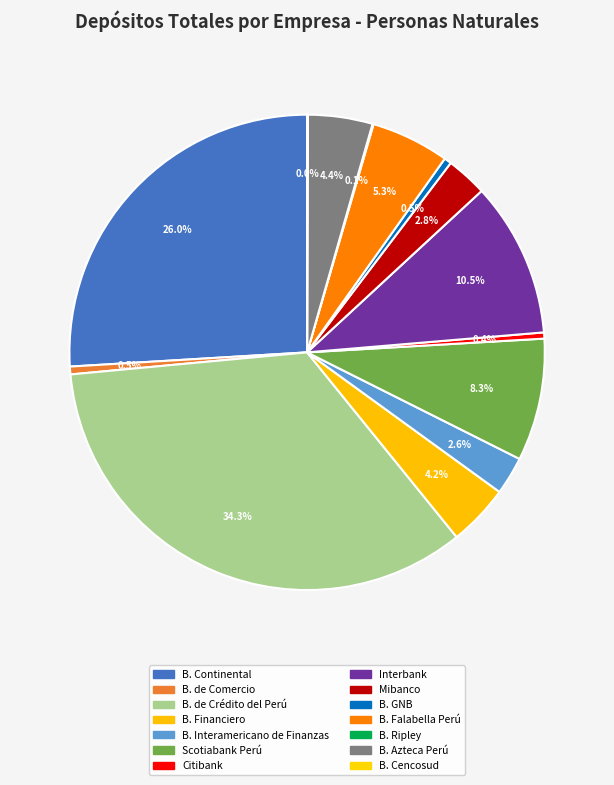

Does B. Interamericano de Finanzas account for over 50% of the chart?

No